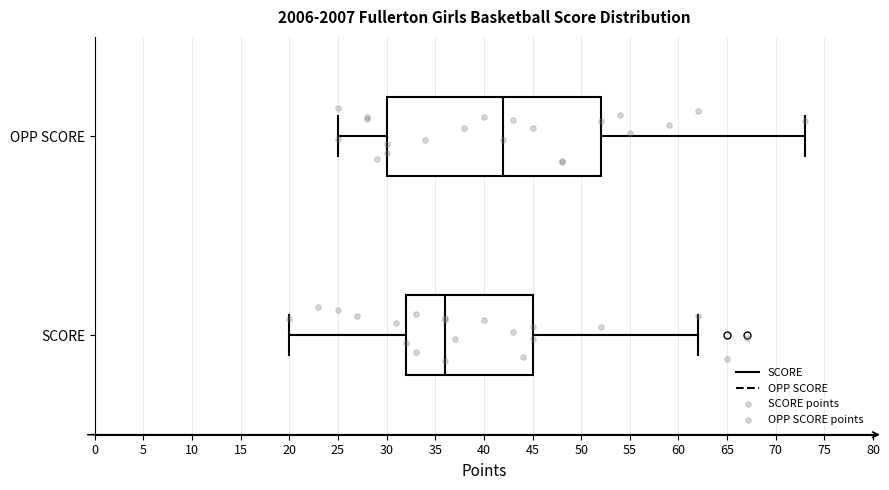

Comparing the boxes themselves (not the whiskers), which one is the widest?

OPP SCORE